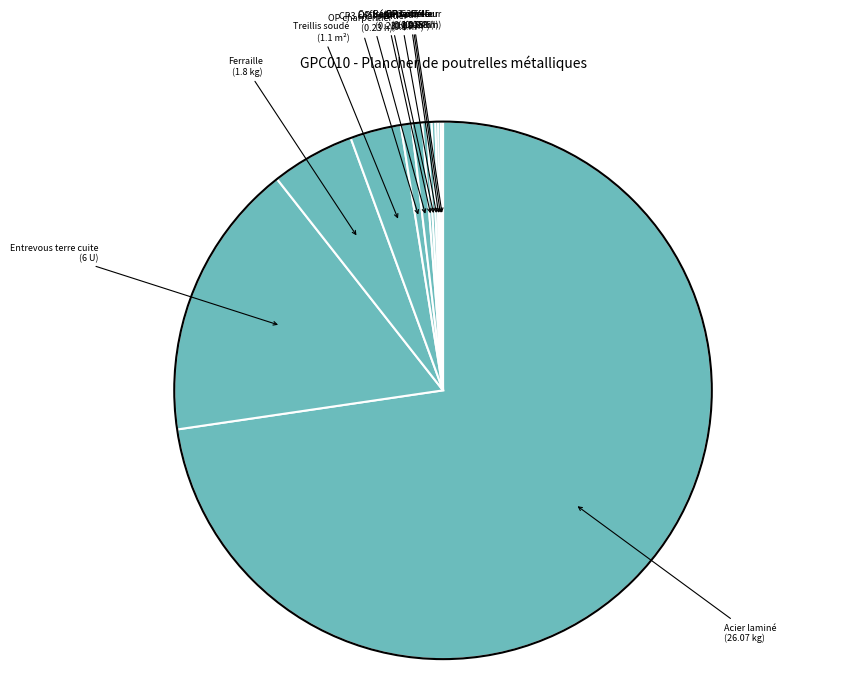

Which category has the smallest portion of the pie?

mq08sol010